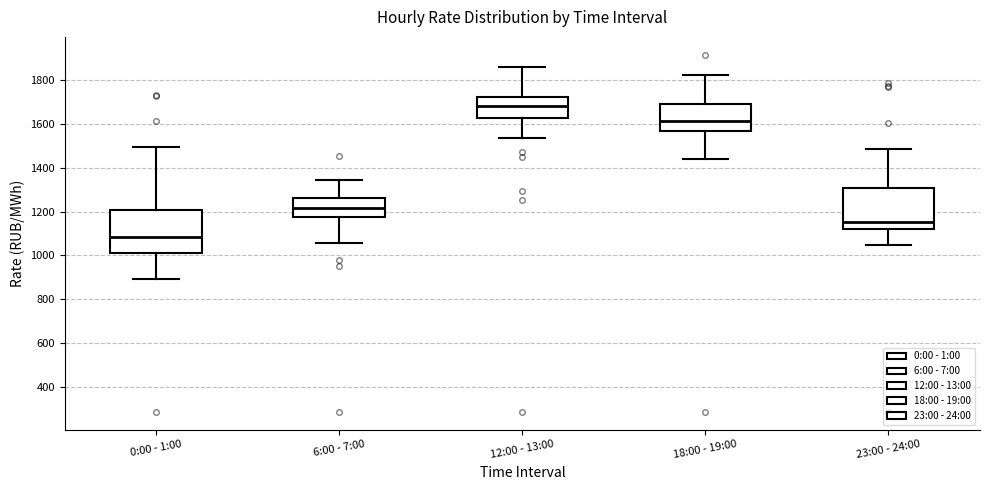

Reading left to right, transcribe this box plot: for each box, give where its median line is, the range the box spans, and where its two whiskers end, as read against the y-axis. The values are not printed on the chart, so give them approximately, as read against the axis.

0:00 - 1:00: median 1080, box 1020 to 1200, whiskers 900 to 1500
6:00 - 7:00: median 1220, box 1180 to 1260, whiskers 1060 to 1340
12:00 - 13:00: median 1680, box 1620 to 1720, whiskers 1540 to 1860
18:00 - 19:00: median 1620, box 1560 to 1700, whiskers 1440 to 1820
23:00 - 24:00: median 1160, box 1120 to 1300, whiskers 1040 to 1480